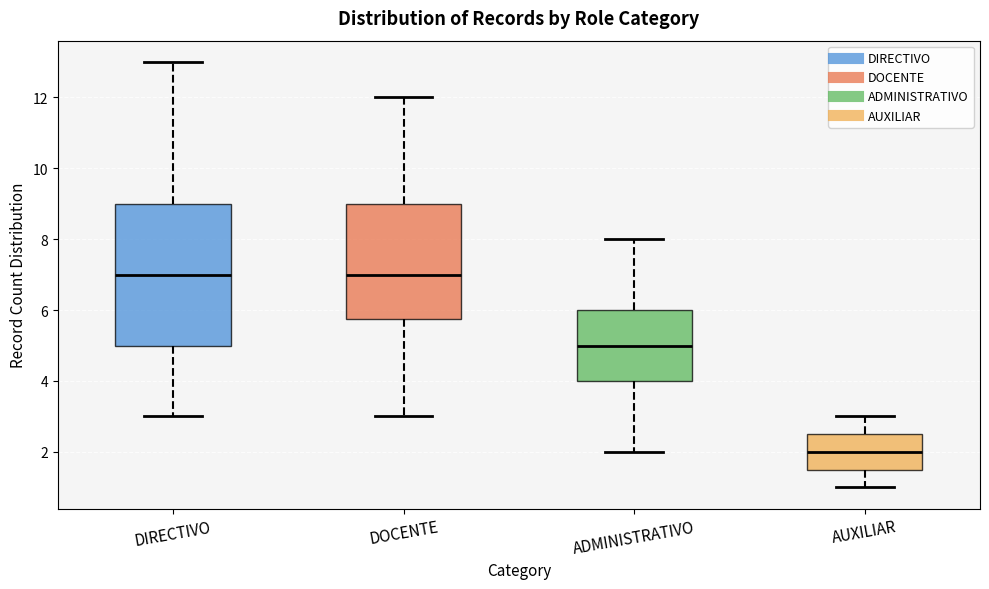

Which box's median line is the lowest?

AUXILIAR